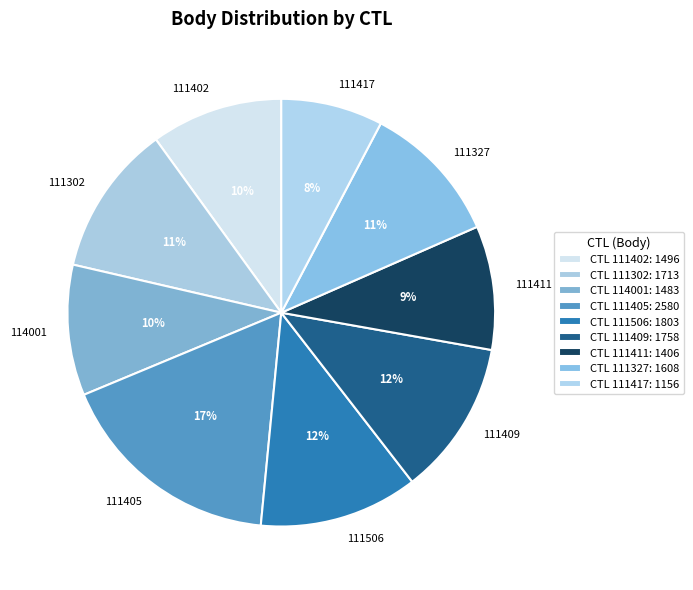

Does 114001 represent more than half of the total?

No